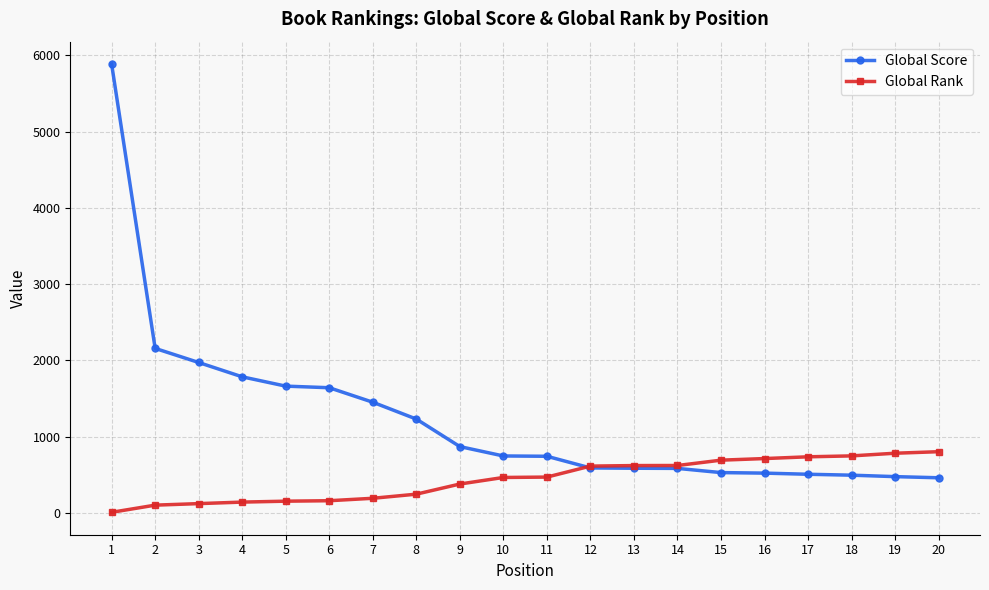

What is the lowest value of the Global Score series?

461